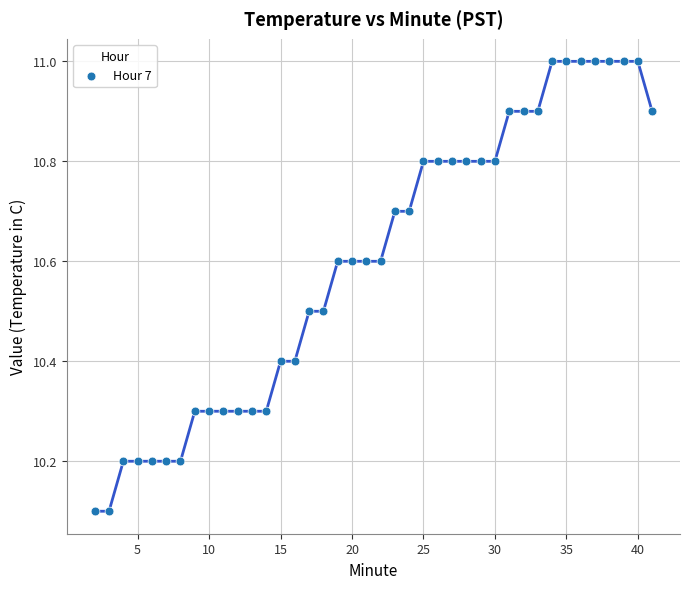

What is the range of X values (max minus min)?

39.0